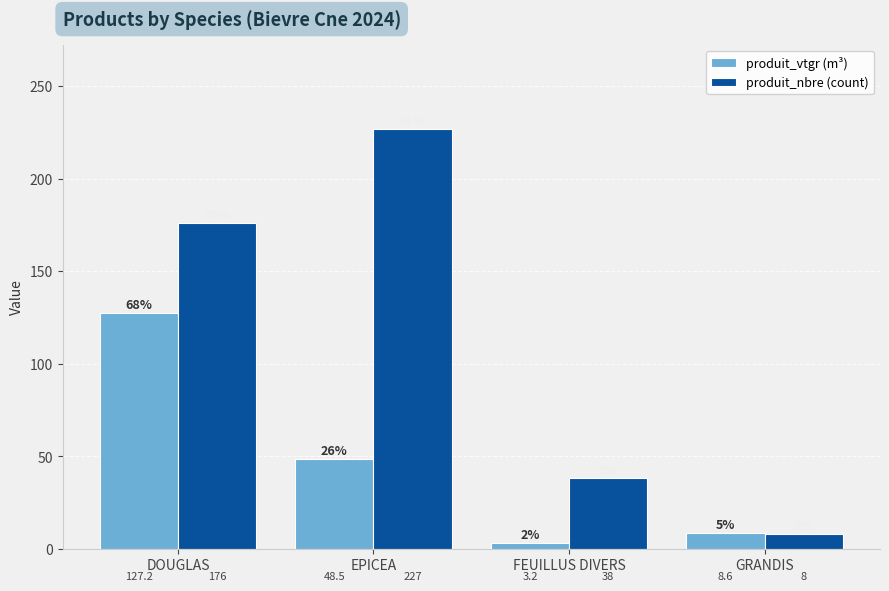

The value of produit_nbre (count) at EPICEA is 227.0. True or false?

True